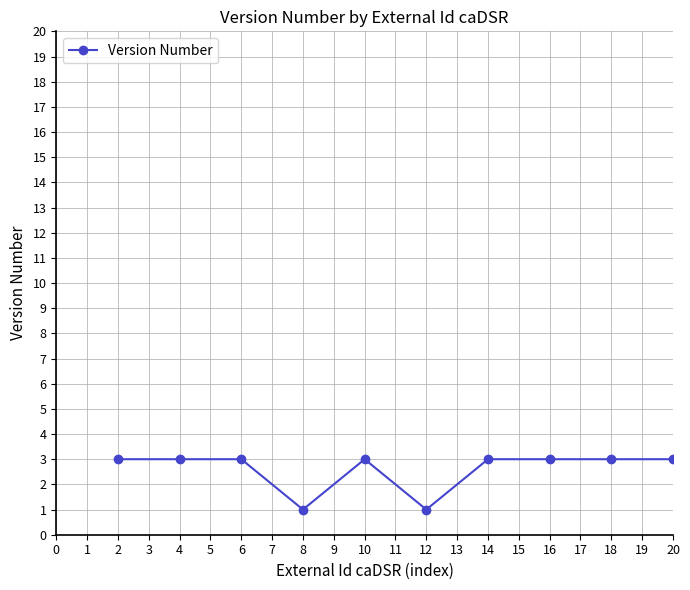

How many values are between 3 and 4?

8